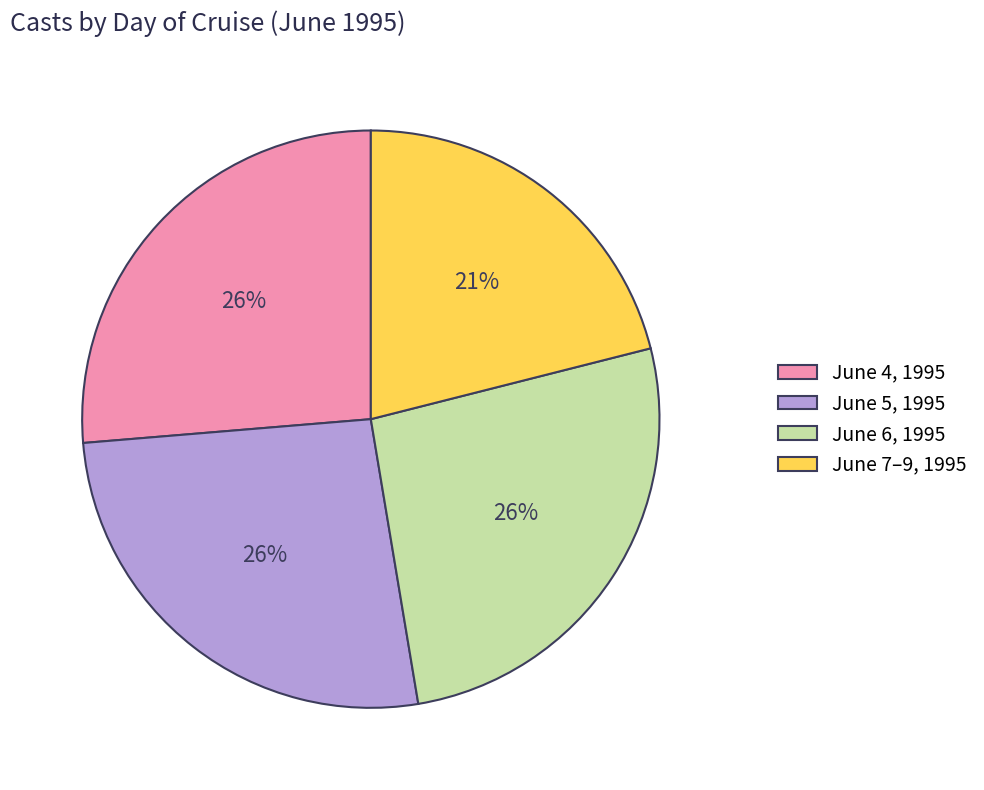

To the nearest percent, what percentage of the pie is June 4, 1995?

26%